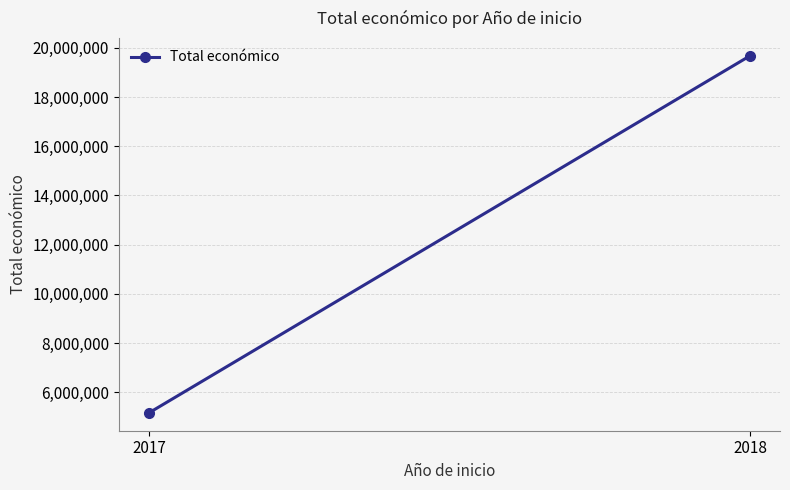

Reading left to right, extract all data points from this chart.

2017=5163335	2018=19675114